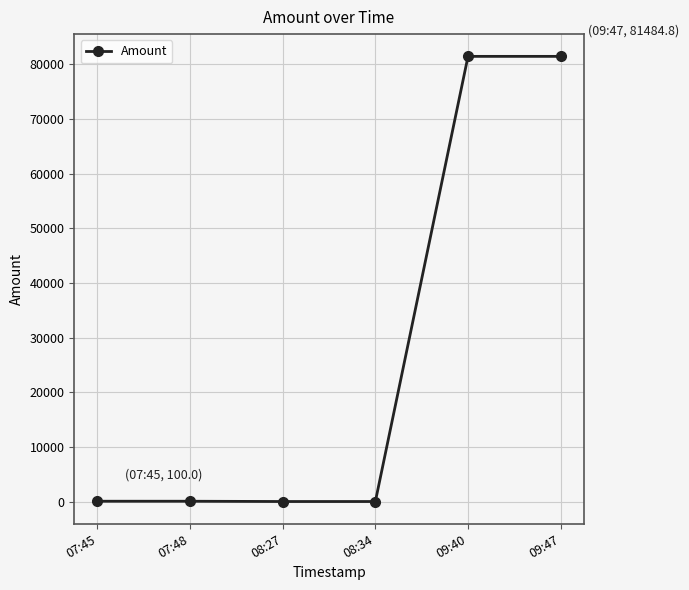

What position from the left is 07:45?

1